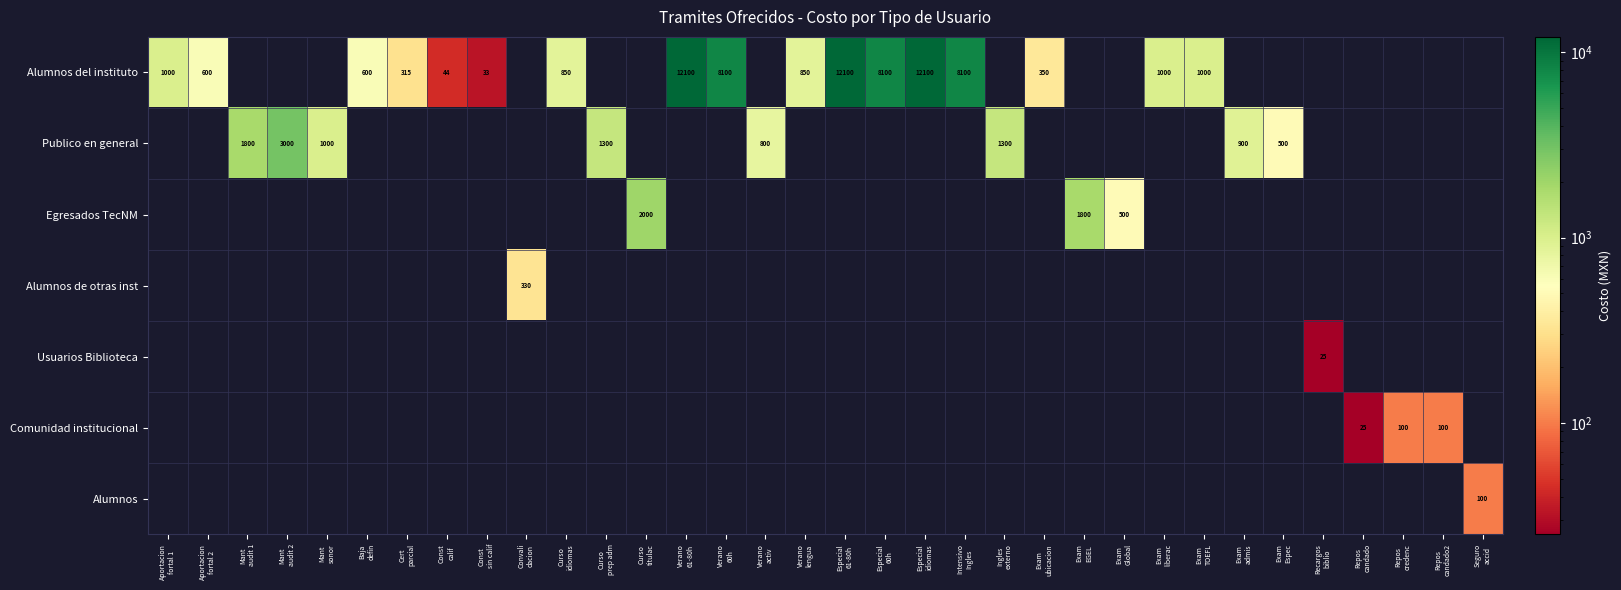

Count the number of categories in the chart.

34